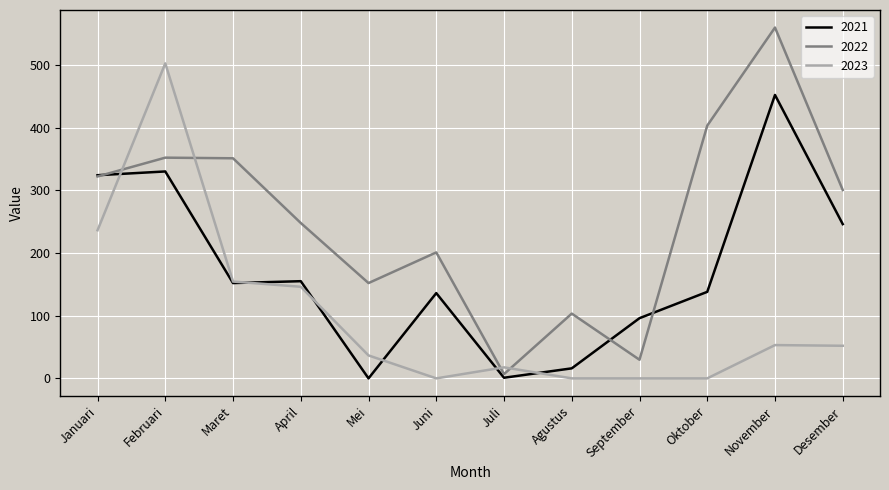

What position from the left is Maret?

3